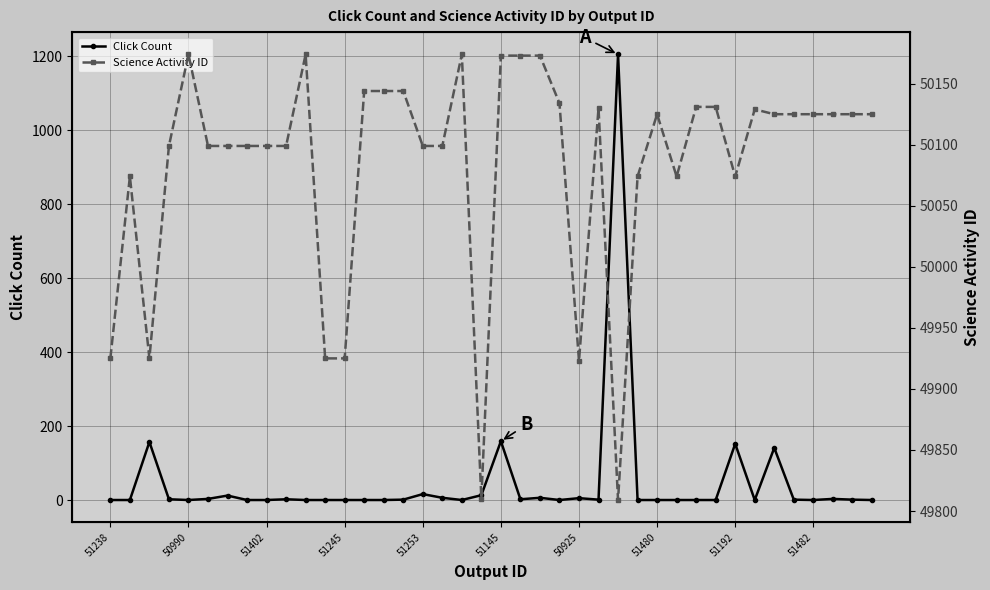

How many data points in Science Activity ID are above 50125?

14